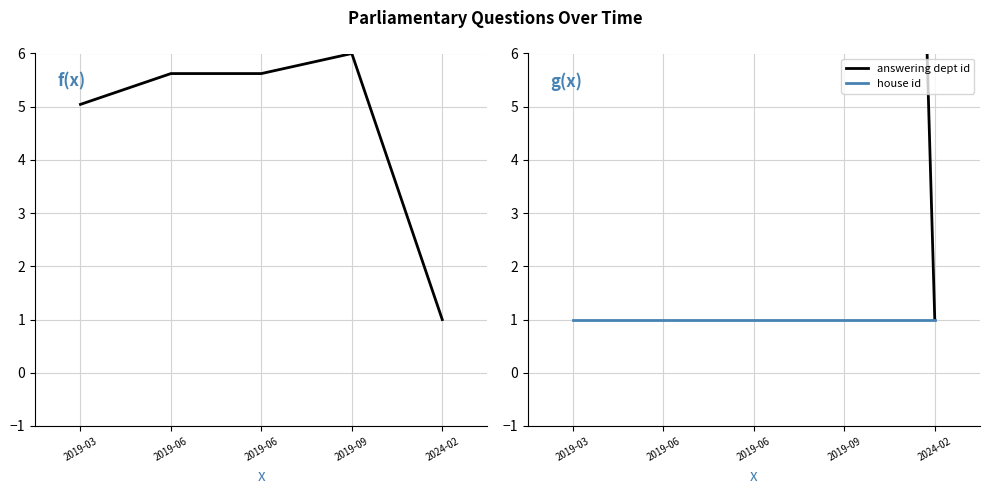

How many data points in answering dept id are less than 60?

1